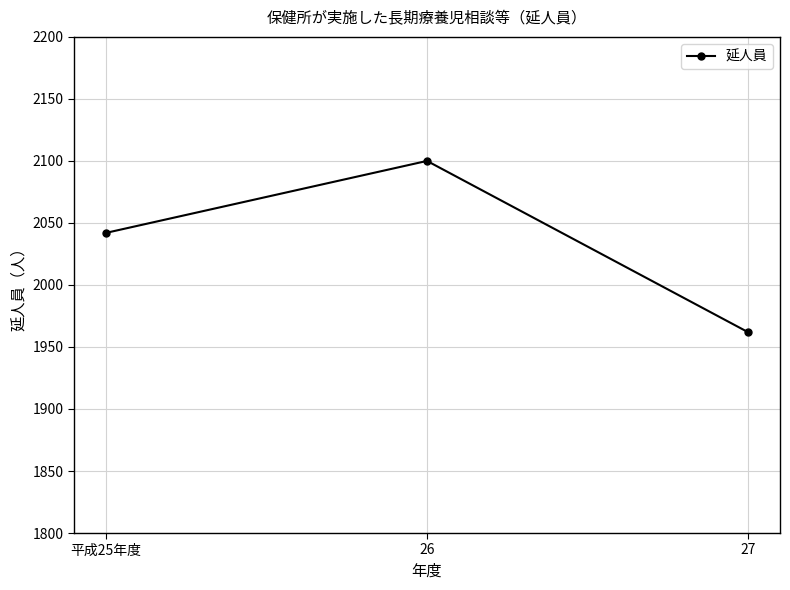

Reading left to right, transcribe all the data shown in this chart.

平成25年度=2042	26=2100	27=1962